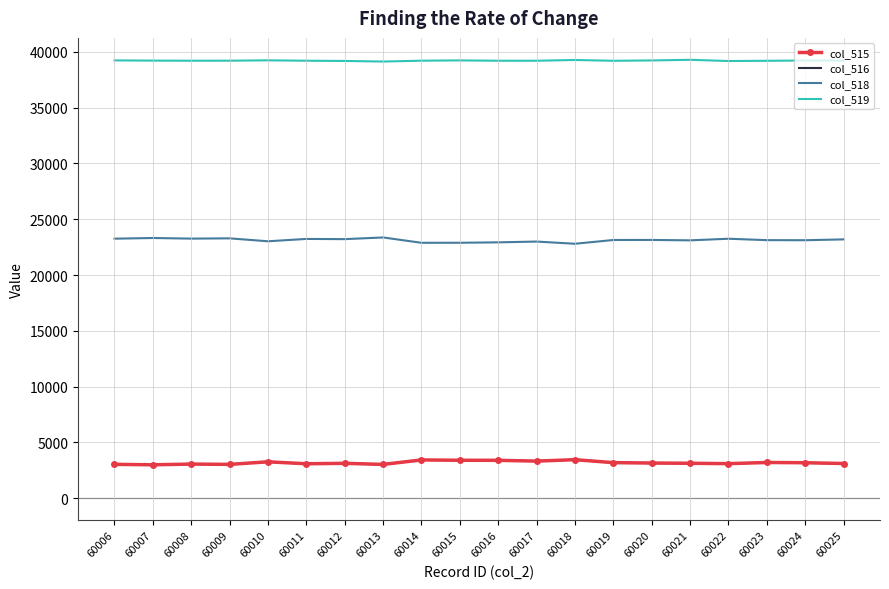

True or false: col_518 and col_515 cross at least once.

False